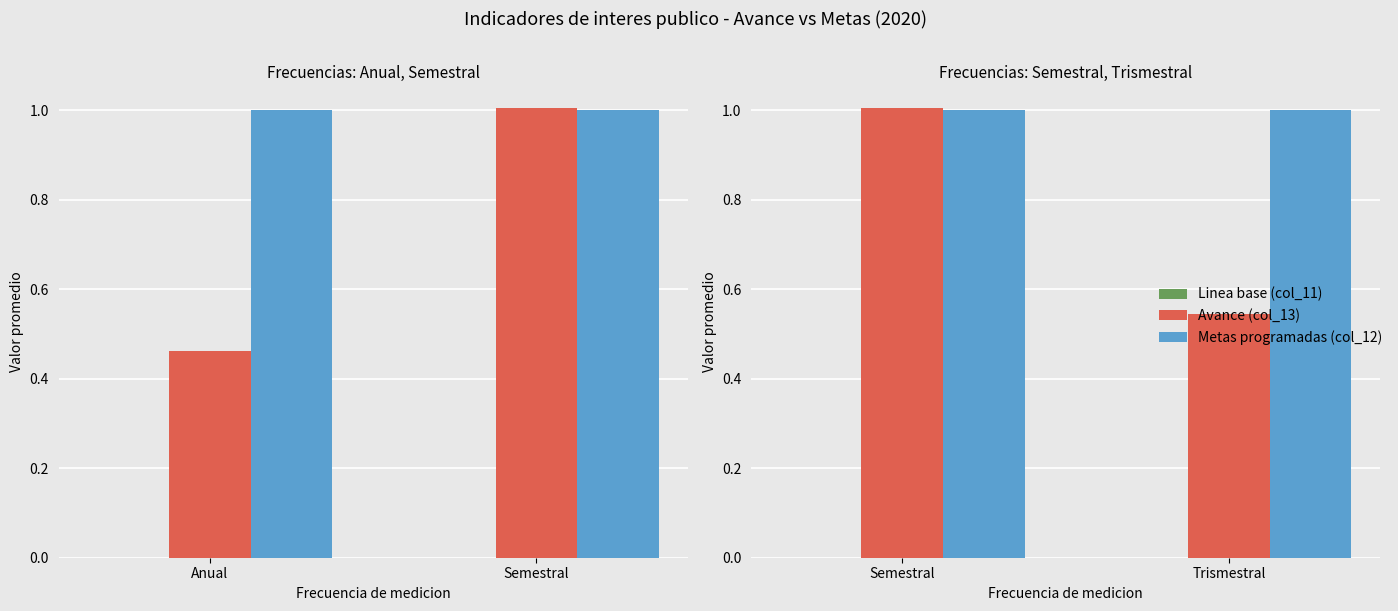

What position from the right is Semestral?

1